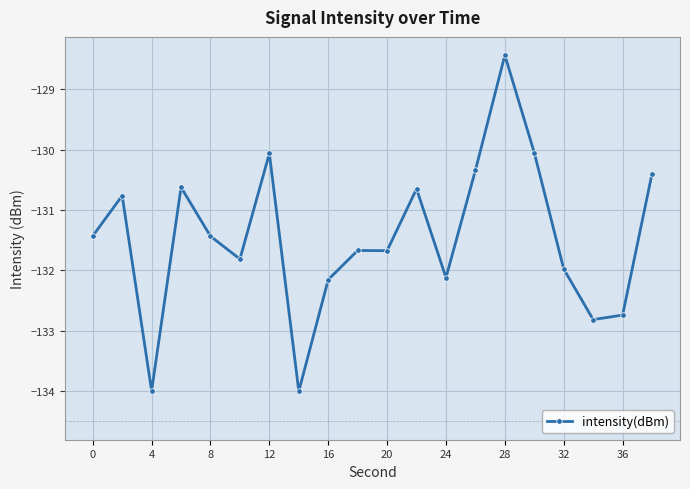

How many categories are shown in the chart?

20